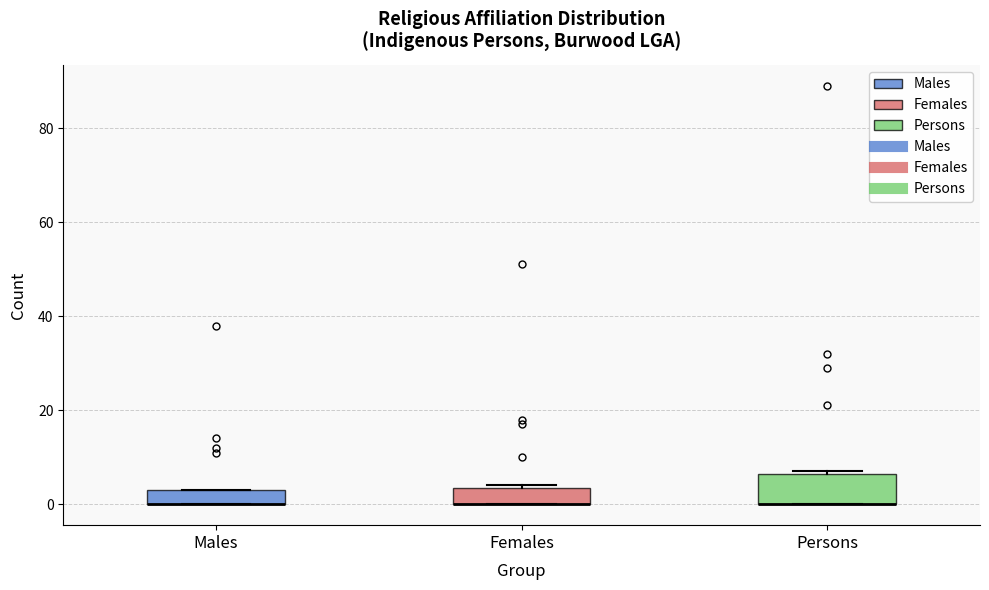

Which box is the tallest, from its lower edge to its upper edge?

Persons